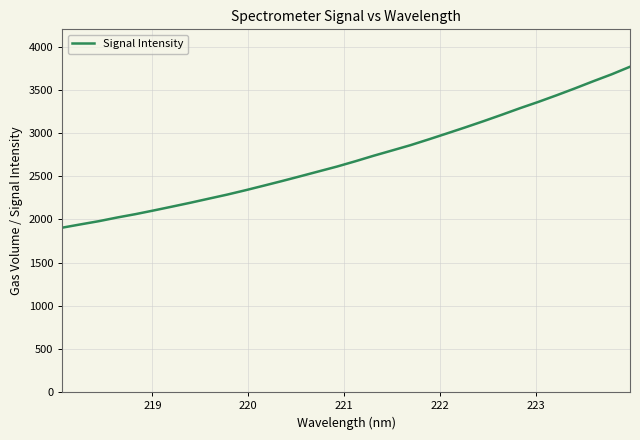

What is the difference between the maximum and minimum values?

1863.0